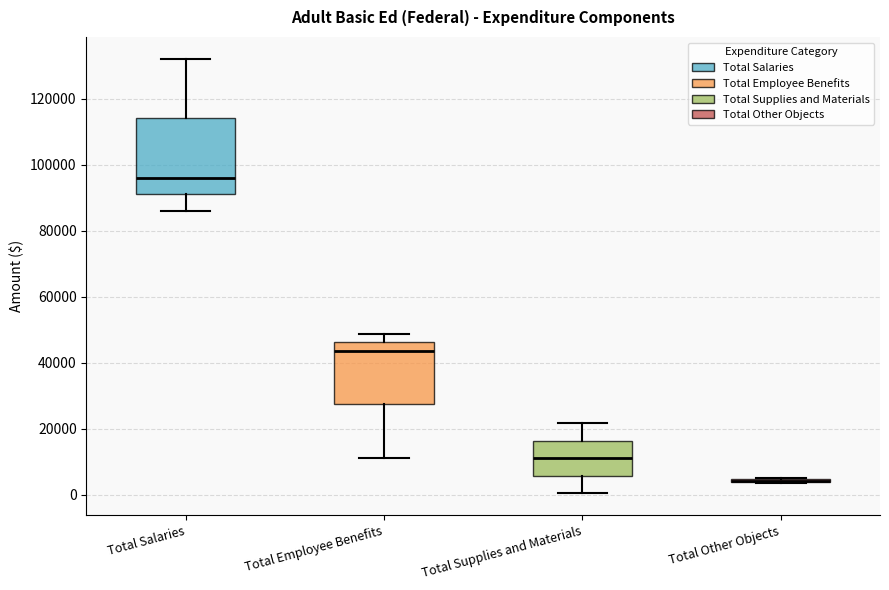

Where is the lower edge of the box for Total Supplies and Materials on the y-axis? The values are not printed on the chart, so give them approximately, as read against the axis.

6000